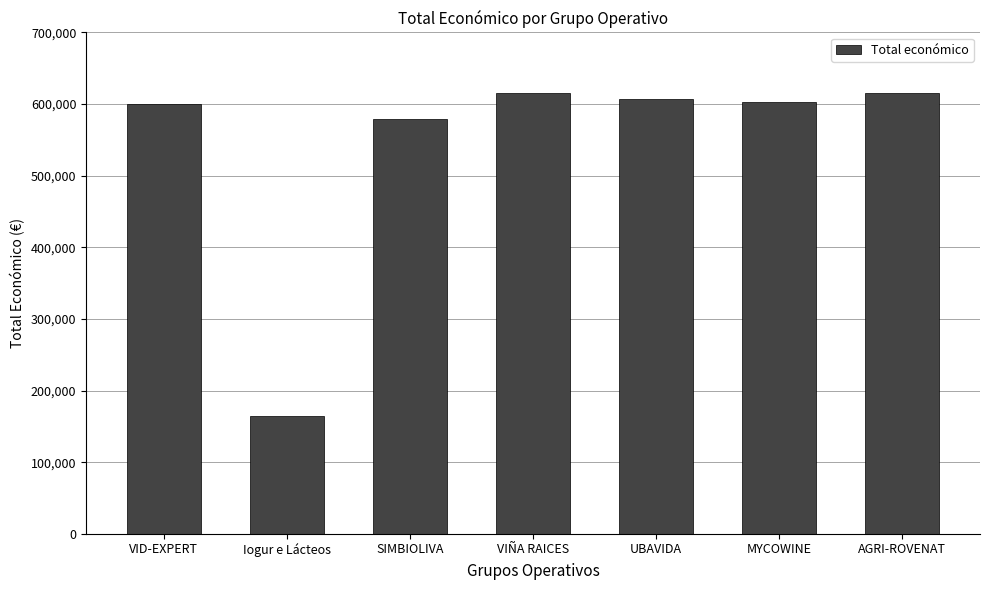

How many series are shown in this chart?

1